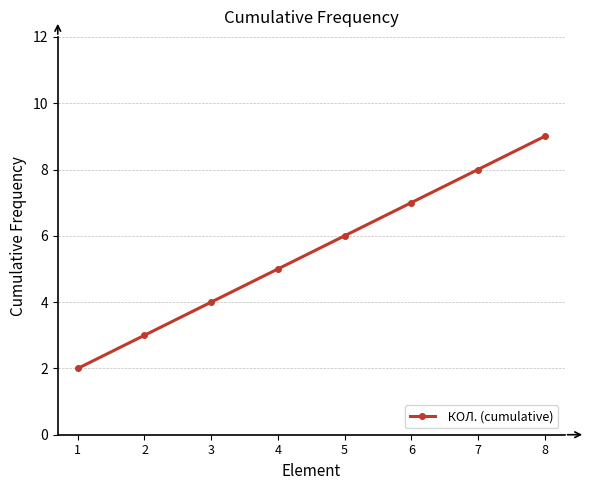

What is the sum of all values?

44